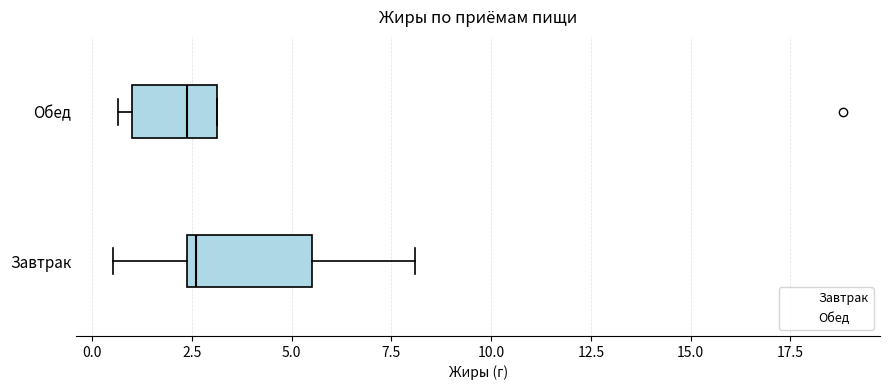

Reading bottom to top, transcribe this box plot: for each box, give where its median line is, the range the box spans, and where its two whiskers end, as read against the x-axis. The values are not printed on the chart, so give them approximately, as read against the axis.

Завтрак: median 2.5 (just right of the box's left edge), box 2.5 to 5.5, whiskers 0.5 to 8.0
Обед: median 2.5, box 1.0 to 3.0, whiskers 0.5 to 3.0